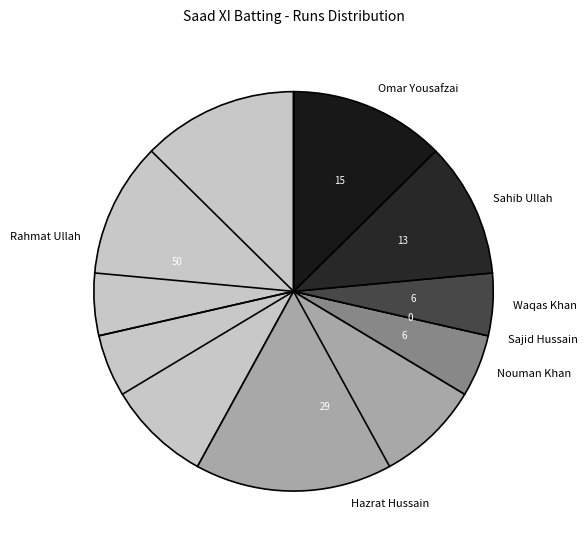

Which slice is the largest?

Rahmat Ullah